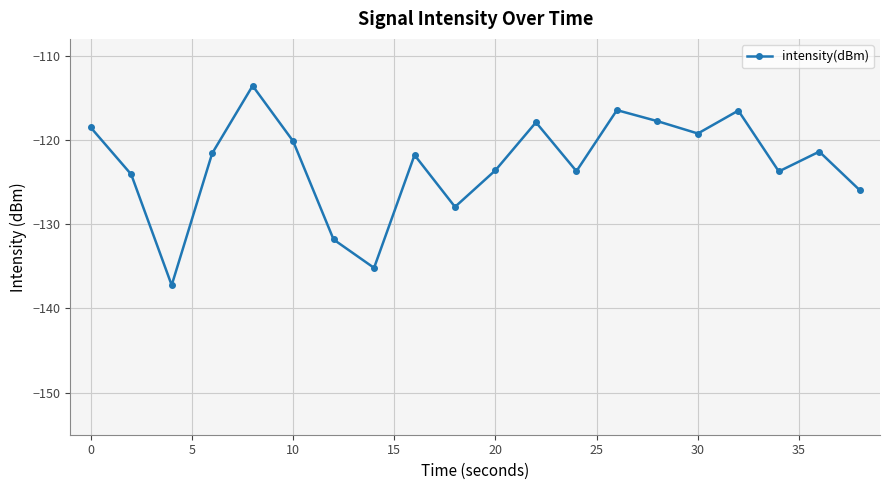

What is the value of the 1st point from the left?

-118.5